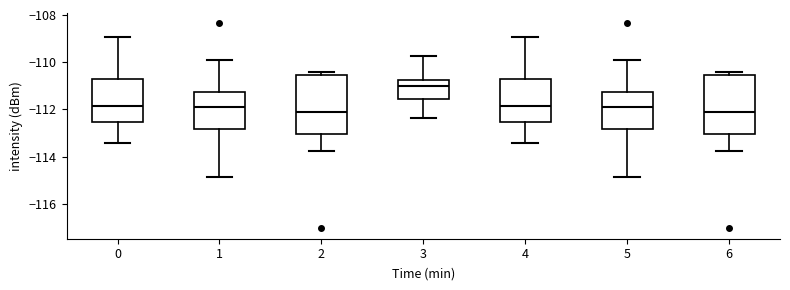

Which box has the highest median line?

3